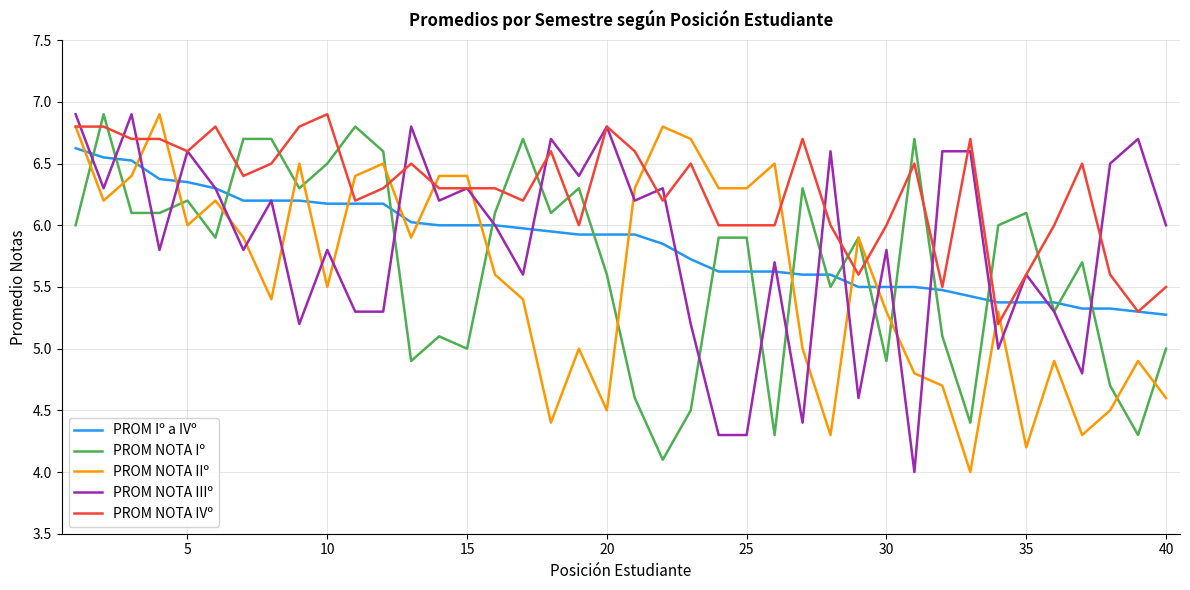

What is the difference between the second highest and second lowest values in the PROM NOTA IIIº series?

2.6